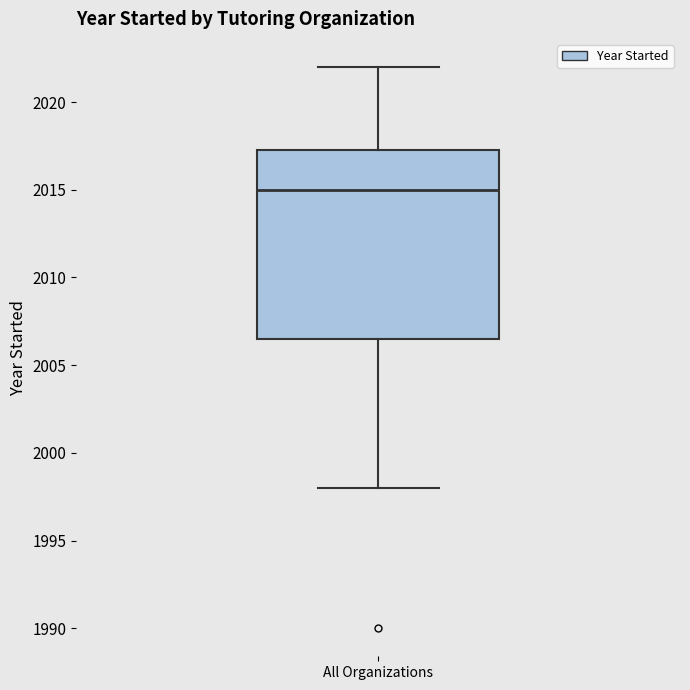

Transcribe this box plot: give where the median line is, the range the box spans, and where the two whiskers end, as read against the y-axis. The values are not printed on the chart, so give them approximately, as read against the axis.

median 2015.0, box 2006.5 to 2017.5, whiskers 1998.0 to 2022.0